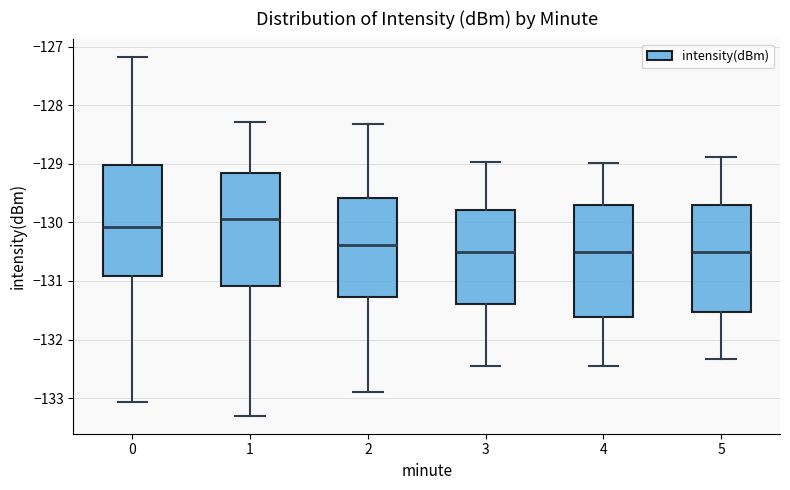

Reading left to right, read every box against the y-axis: the position of its median line, the range the box covers, and the ends of its whiskers. The values are not printed on the chart, so give them approximately, as read against the axis.

0: median -130.1, box -130.9 to -129.0, whiskers -133.1 to -127.2
1: median -129.9, box -131.1 to -129.2, whiskers -133.3 to -128.3
2: median -130.4, box -131.3 to -129.6, whiskers -132.9 to -128.3
3: median -130.5, box -131.4 to -129.8, whiskers -132.4 to -129.0
4: median -130.5, box -131.6 to -129.7, whiskers -132.4 to -129.0
5: median -130.5, box -131.5 to -129.7, whiskers -132.3 to -128.9